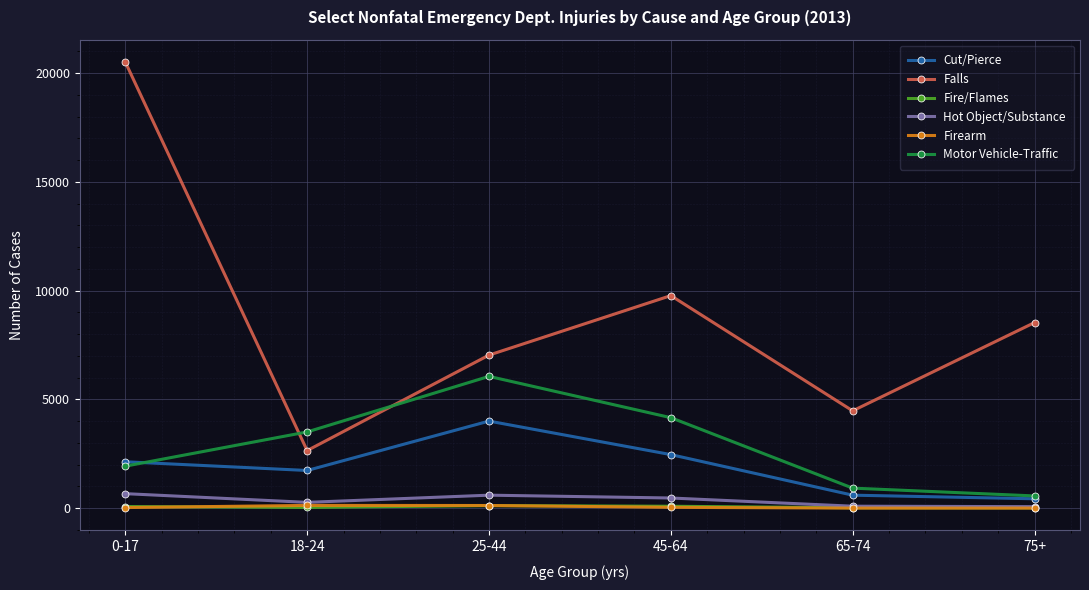

Which series has the largest total across all categories?

Falls